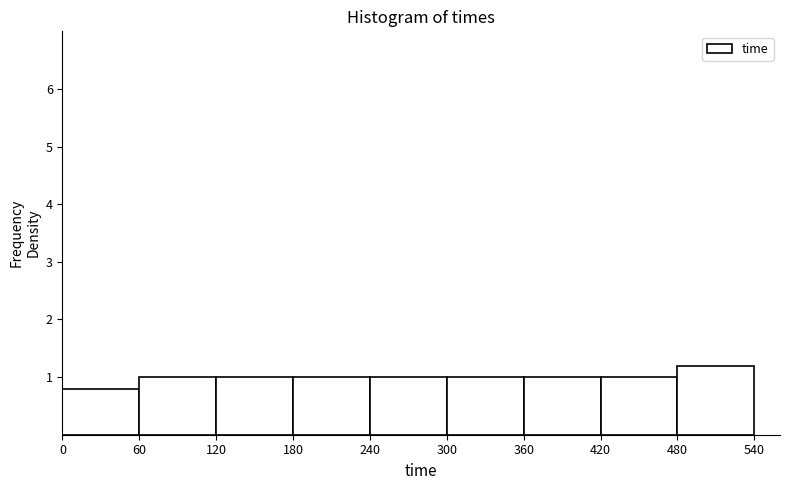

How tall is the bar that spans 240 to 300 on the x-axis? The values are not printed on the chart, so give them approximately, as read against the axis.

1.0